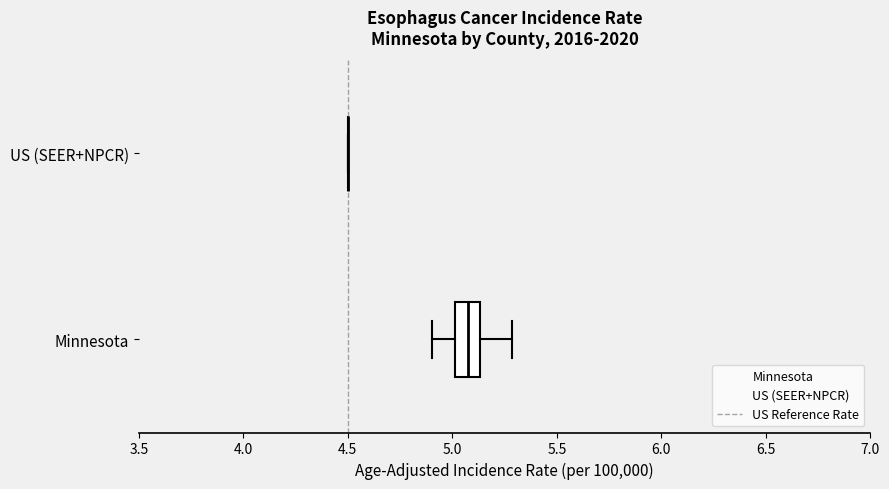

Reading bottom to top, read every box against the x-axis: the position of its median line, the range the box covers, and the ends of its whiskers. The values are not printed on the chart, so give them approximately, as read against the axis.

Minnesota: median 5.10, box 5.00 to 5.15, whiskers 4.90 to 5.30
US (SEER+NPCR): box collapsed to a line at 4.50, whiskers 4.50 to 4.50